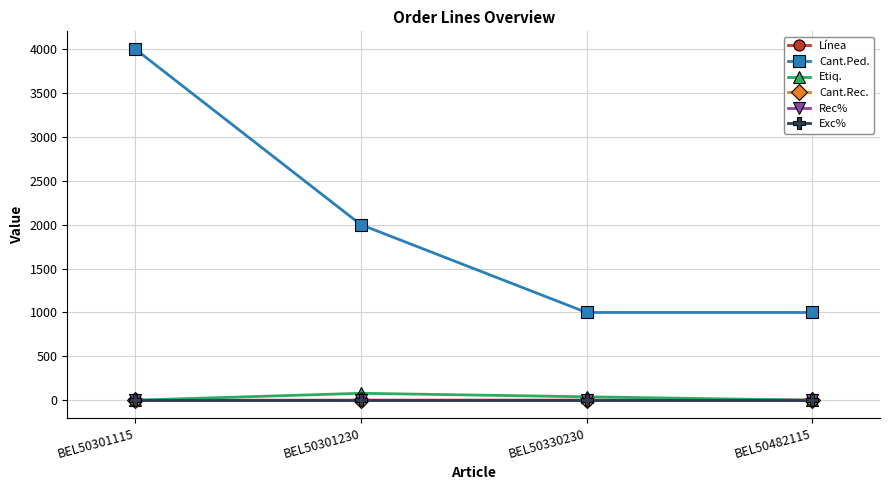

Where does the Cant.Ped. series first go above 2000?

BEL50301115